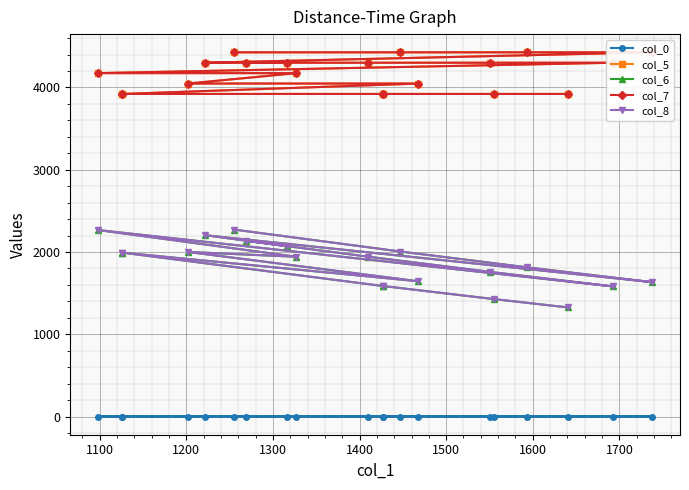

True or false: col_8 and col_0 cross at least once.

False